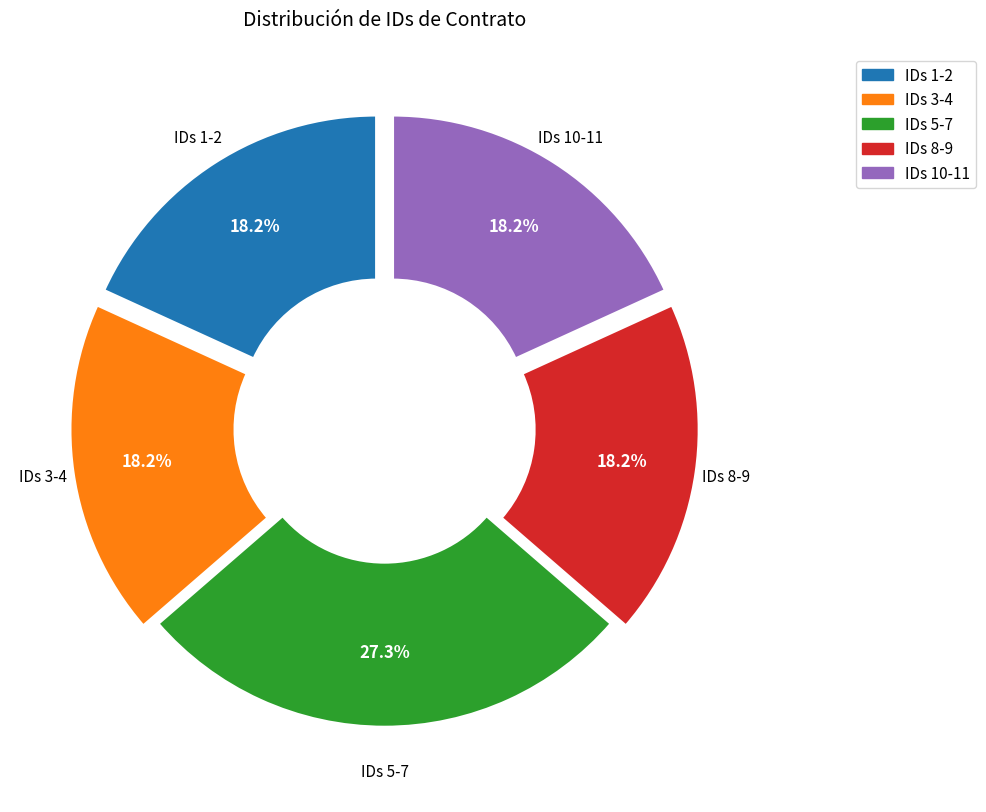

Is there any slice that represents more than half of the pie?

No